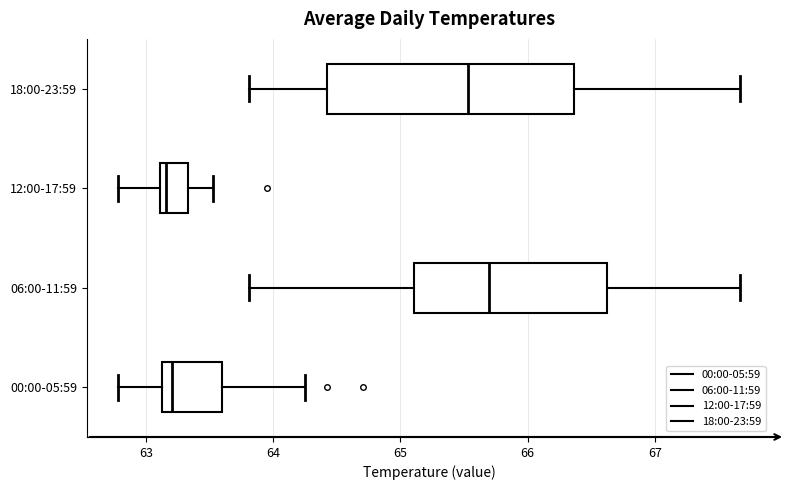

Where is the left edge of the box for 12:00-17:59 on the x-axis? The values are not printed on the chart, so give them approximately, as read against the axis.

63.1